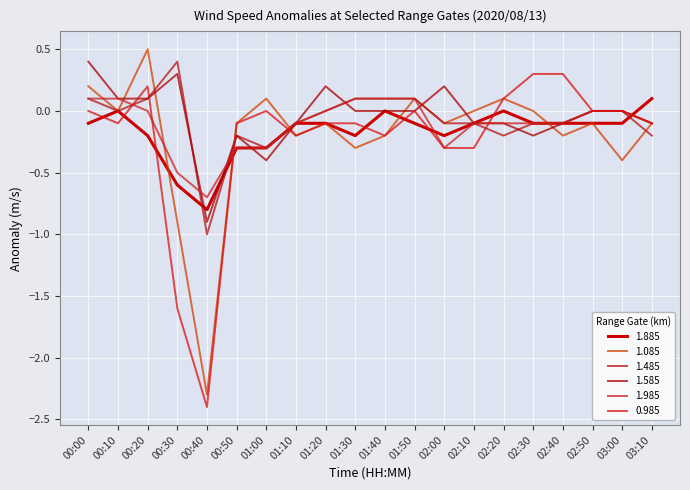

Where is the first local minimum for 0.985?

00:10